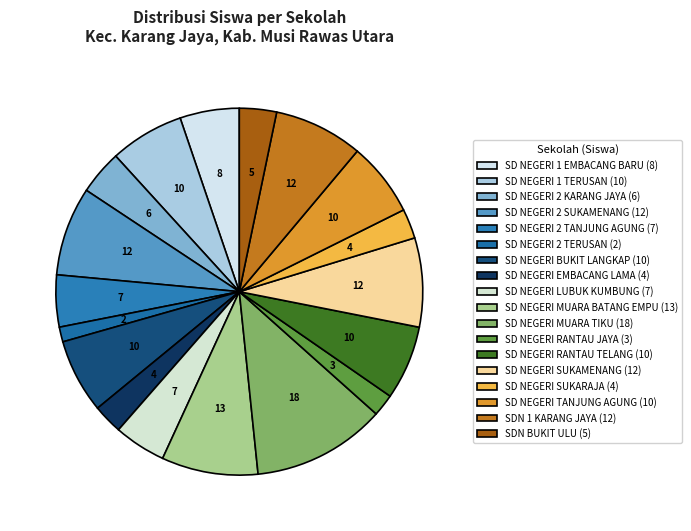

What is the smallest slice in the pie chart?

SD NEGERI 2 TERUSAN